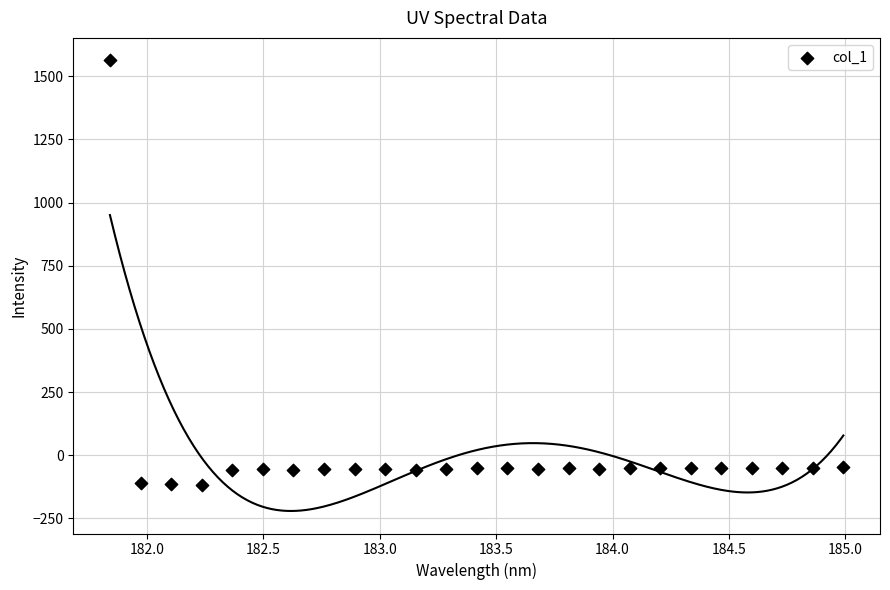

What is the range of Y values (max minus min)?

1679.3